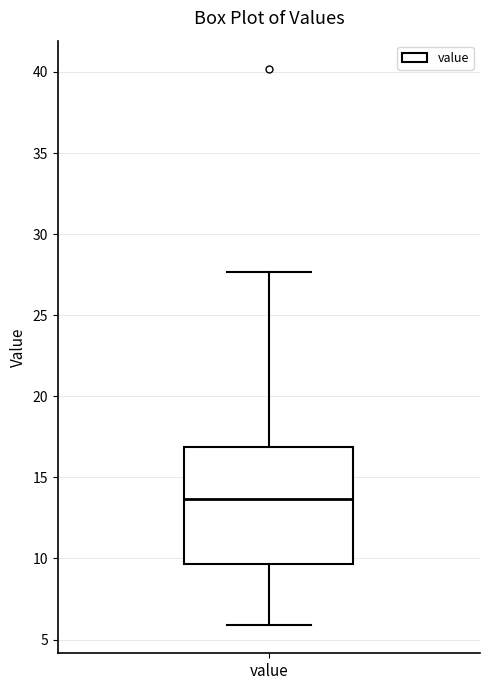

Transcribe this box plot: give where the median line is, the range the box spans, and where the two whiskers end, as read against the y-axis. The values are not printed on the chart, so give them approximately, as read against the axis.

median 13.5, box 9.5 to 17.0, whiskers 6.0 to 27.5